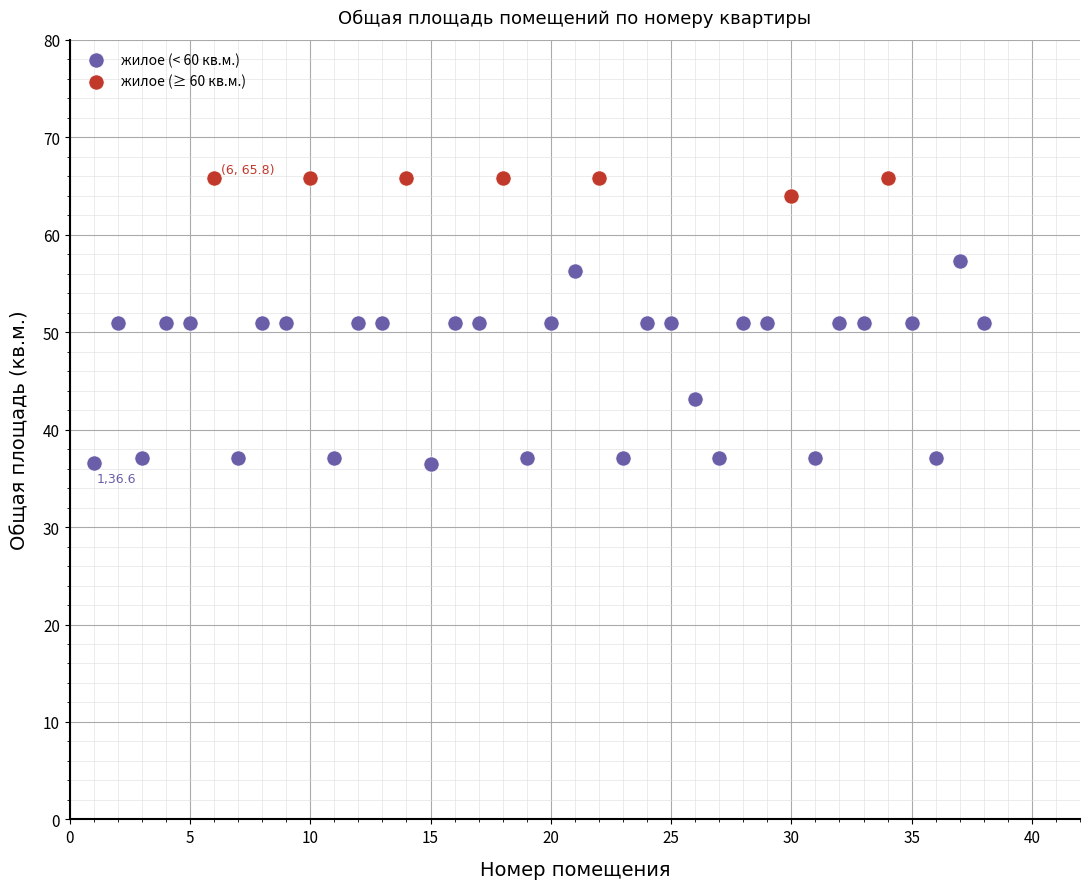

Which series reaches the minimum Y coordinate?

жилое (< 60 кв.м.)